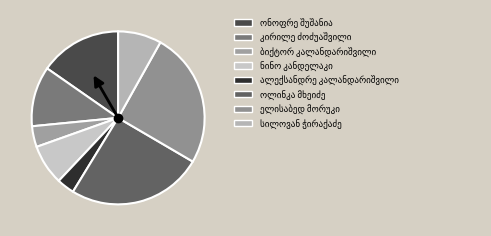

Is there a majority slice in this chart?

No